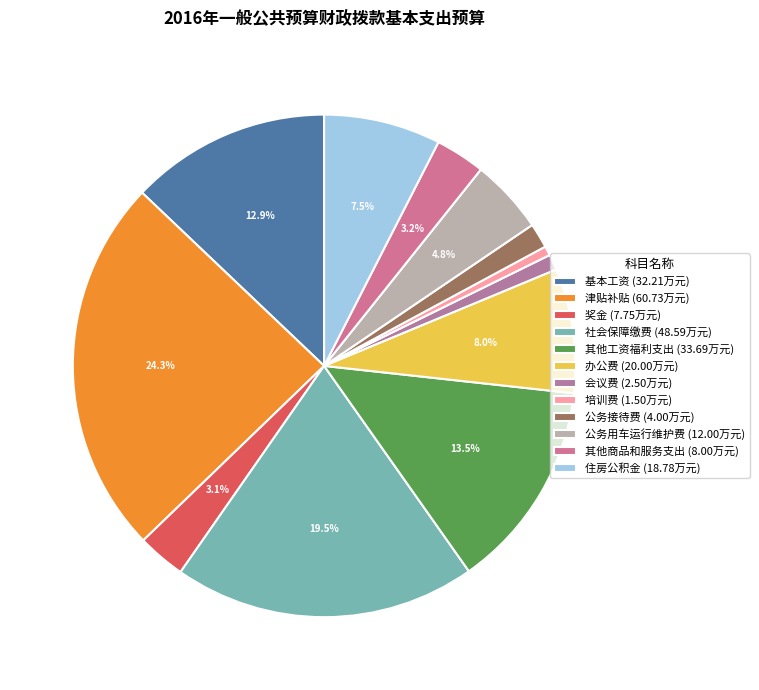

What percentage do 津贴补贴 and 社会保障缴费 together represent?

43.8%